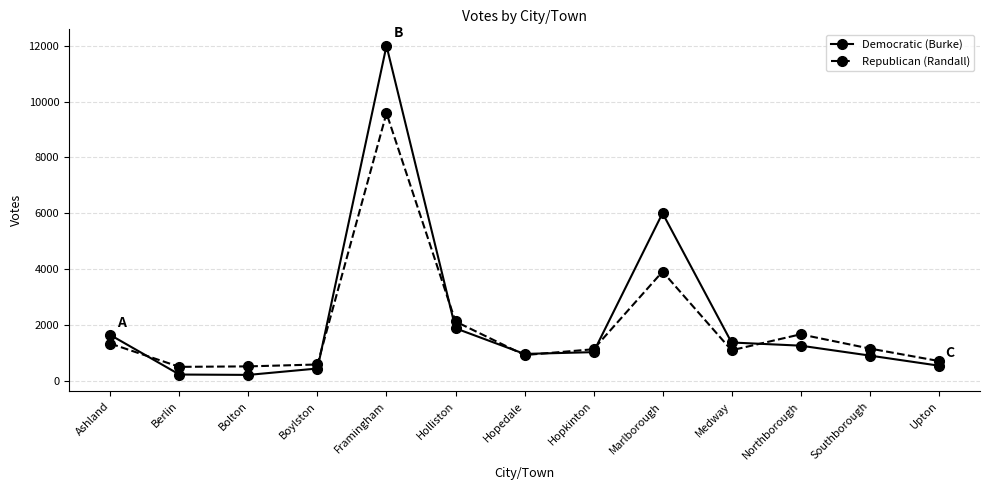

What is the label of the 9th point from the right?

Framingham